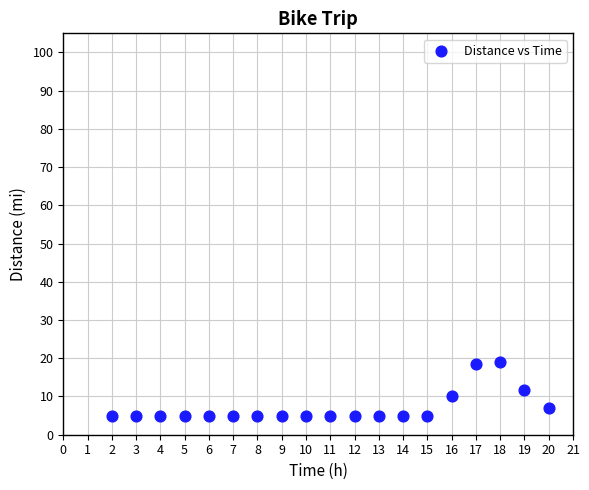

What is the range of Y values (max minus min)?

14.0